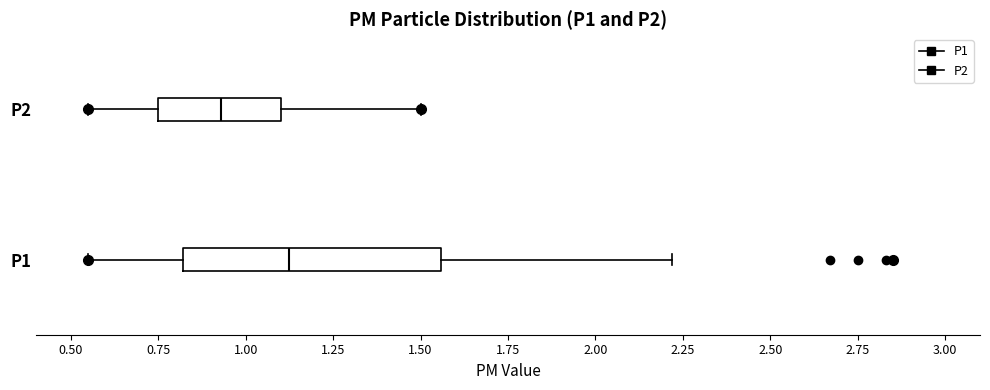

Reading bottom to top, read every box against the x-axis: the position of its median line, the range the box covers, and the ends of its whiskers. The values are not printed on the chart, so give them approximately, as read against the axis.

P1: median 1.15, box 0.80 to 1.55, whiskers 0.55 to 2.20
P2: median 0.95, box 0.75 to 1.10, whiskers 0.55 to 1.50